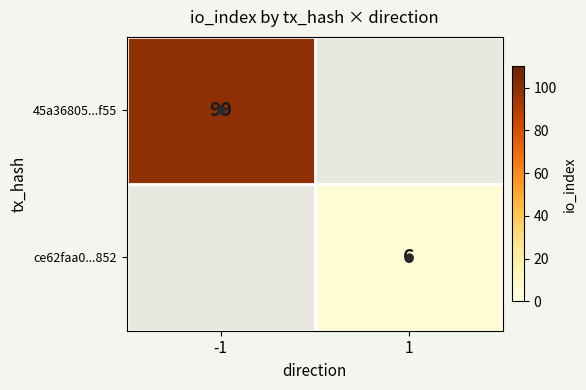

Read the 45a36805...f55 value at -1.

99.0